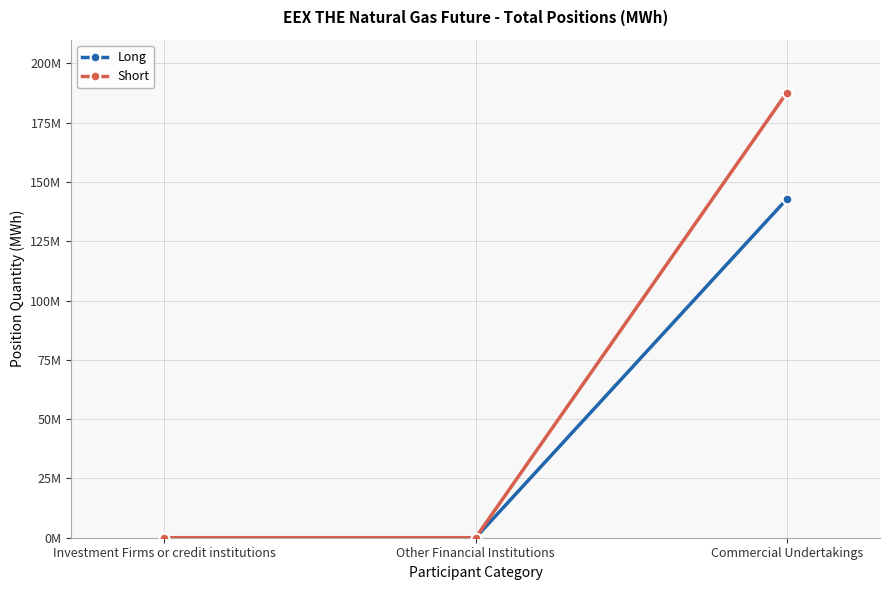

At which category is the sum across all series the highest?

Commercial Undertakings